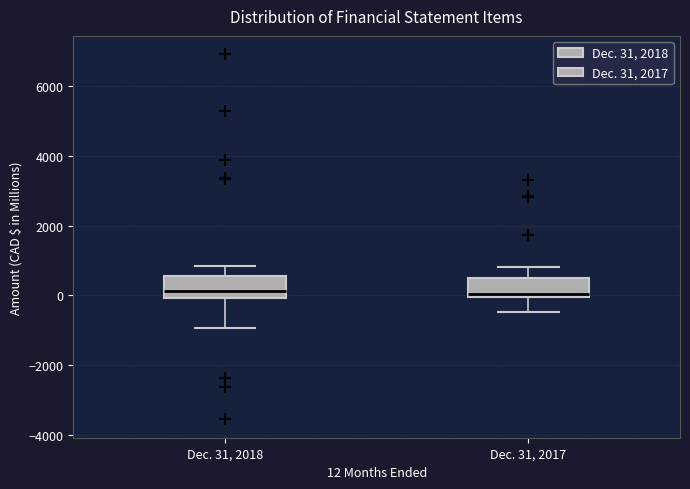

Where does the median line of the box for Dec. 31, 2018 sit on the y-axis? The values are not printed on the chart, so give them approximately, as read against the axis.

200